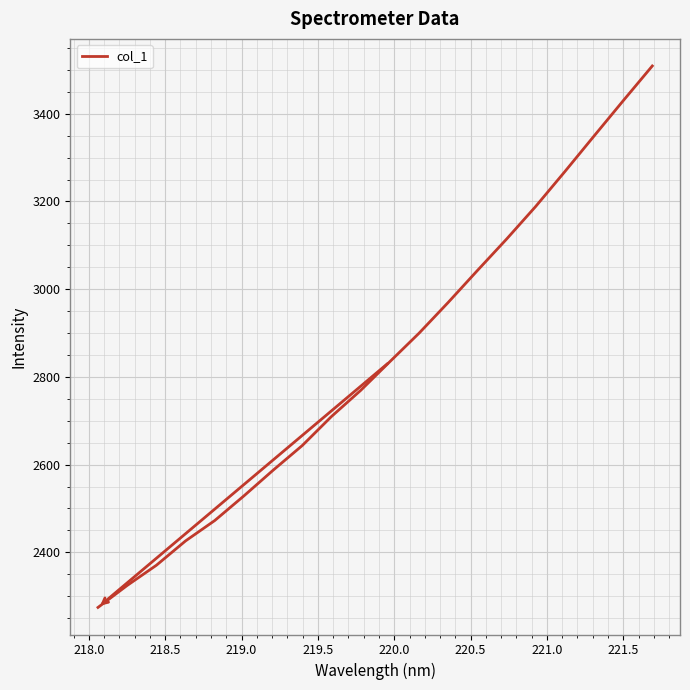

What is the average value?

2835.5